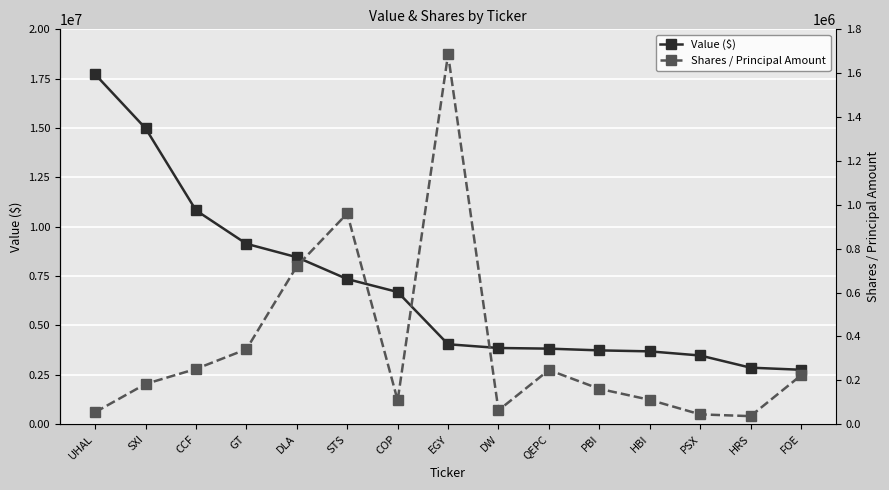

What is the average value of the Shares / Principal Amount series?

346033